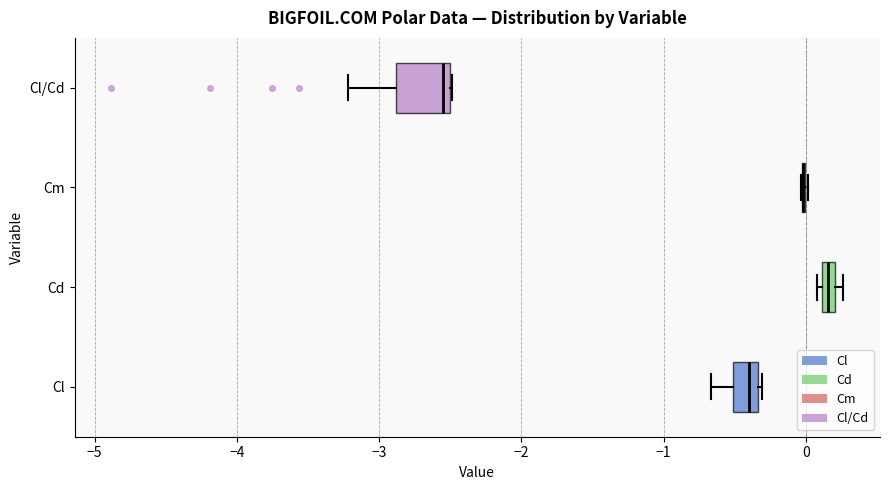

Comparing the boxes themselves (not the whiskers), which one is the widest?

Cl/Cd